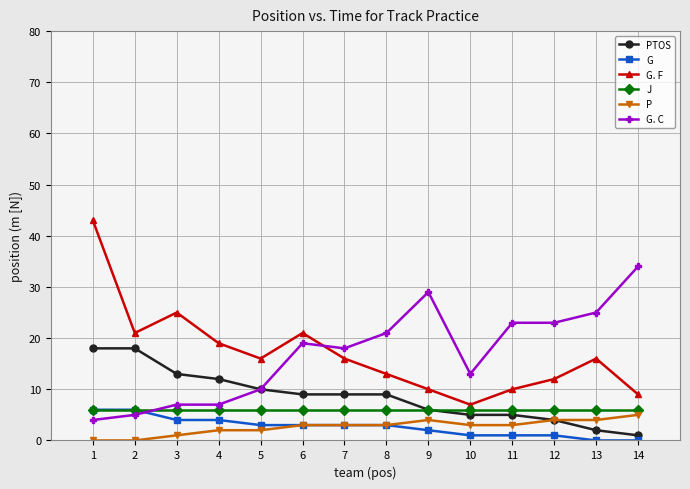

Which series has the widest spread of values?

G. F